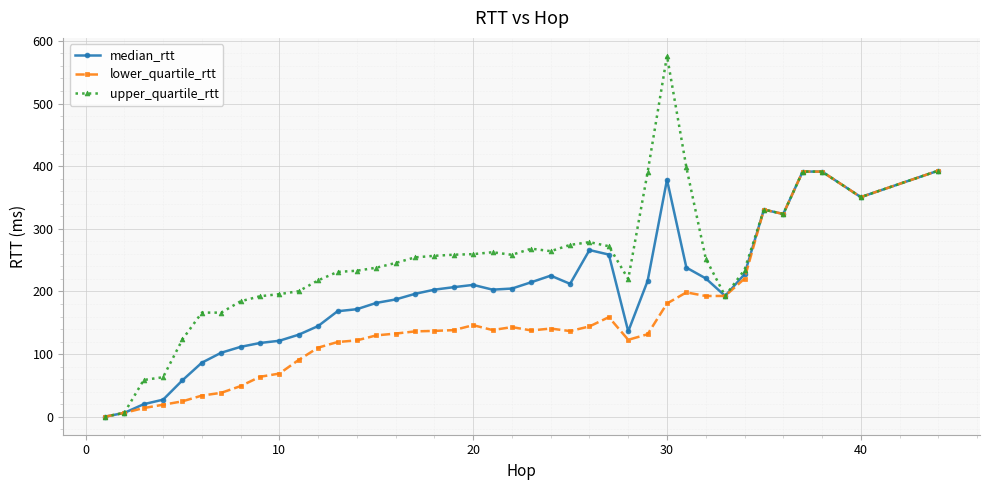

True or false: median_rtt has more than 1 points higher than both neighbors.

True